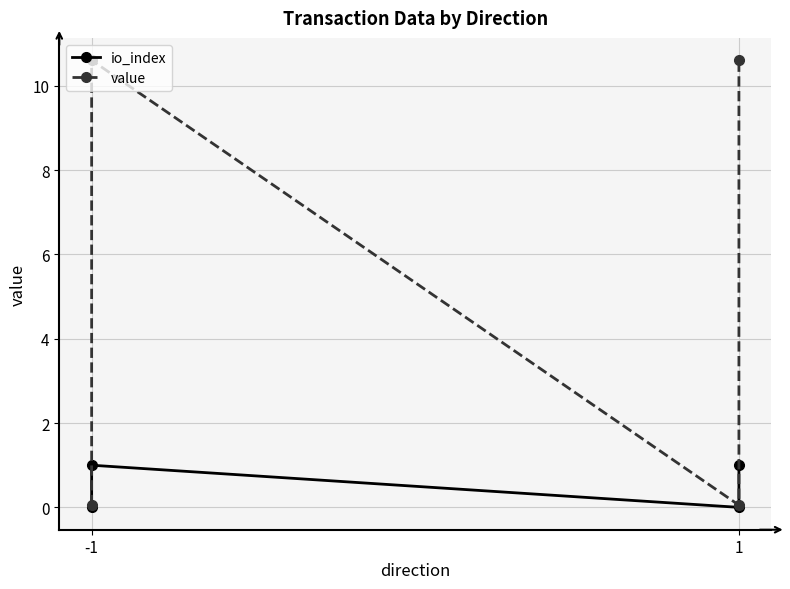

What is the average value of the value series?

5.3